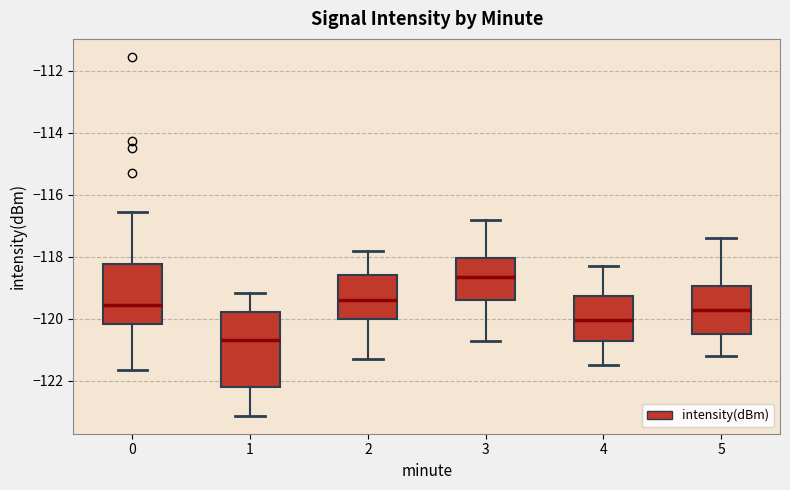

Reading left to right, transcribe this box plot: for each box, give where its median line is, the range the box spans, and where its two whiskers end, as read against the y-axis. The values are not printed on the chart, so give them approximately, as read against the axis.

0: median -119.6, box -120.2 to -118.2, whiskers -121.6 to -116.6
1: median -120.6, box -122.2 to -119.8, whiskers -123.2 to -119.2
2: median -119.4, box -120.0 to -118.6, whiskers -121.2 to -117.8
3: median -118.6, box -119.4 to -118.0, whiskers -120.6 to -116.8
4: median -120.0, box -120.8 to -119.2, whiskers -121.4 to -118.2
5: median -119.6, box -120.4 to -119.0, whiskers -121.2 to -117.4